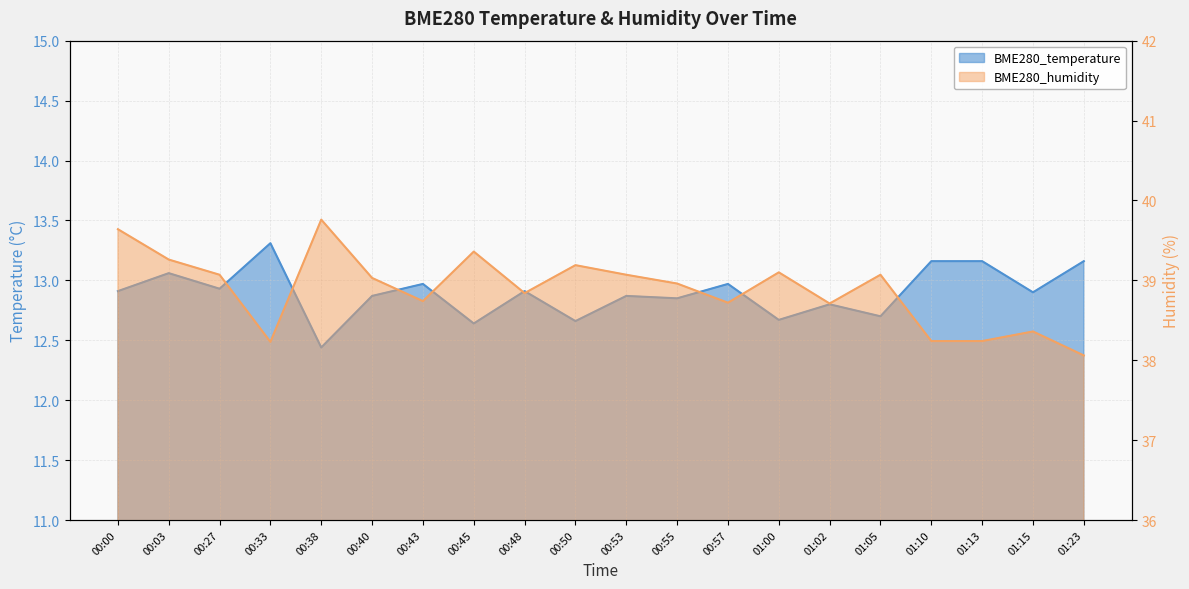

Reading left to right, what are all the values shown in this chart?

BME280_temperature: 00:00=12.9	00:03=13.1	00:27=12.9	00:33=13.3	00:38=12.4	00:40=12.9	00:43=13.0	00:45=12.6	00:48=12.9	00:50=12.7	00:53=12.9	00:55=12.8	00:57=13.0	01:00=12.7	01:02=12.8	01:05=12.7	01:10=13.2	01:13=13.2	01:15=12.9	01:23=13.2
BME280_humidity: 00:00=39.6	00:03=39.3	00:27=39.1	00:33=38.2	00:38=39.8	00:40=39.0	00:43=38.7	00:45=39.4	00:48=38.8	00:50=39.2	00:53=39.1	00:55=39.0	00:57=38.7	01:00=39.1	01:02=38.7	01:05=39.1	01:10=38.2	01:13=38.2	01:15=38.4	01:23=38.1